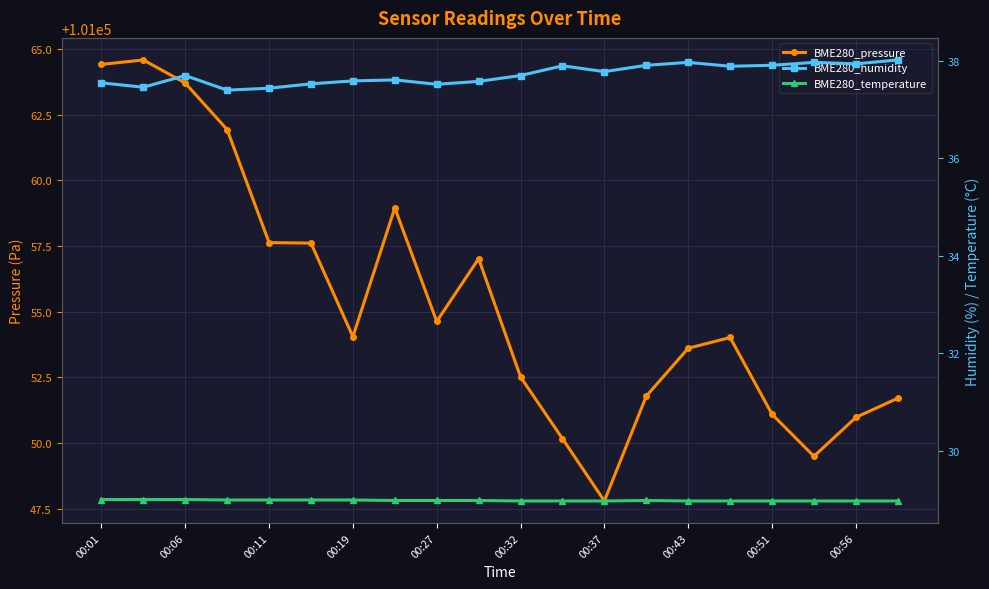

List the series in order of their peak value, lowest first.

BME280_temperature, BME280_humidity, BME280_pressure